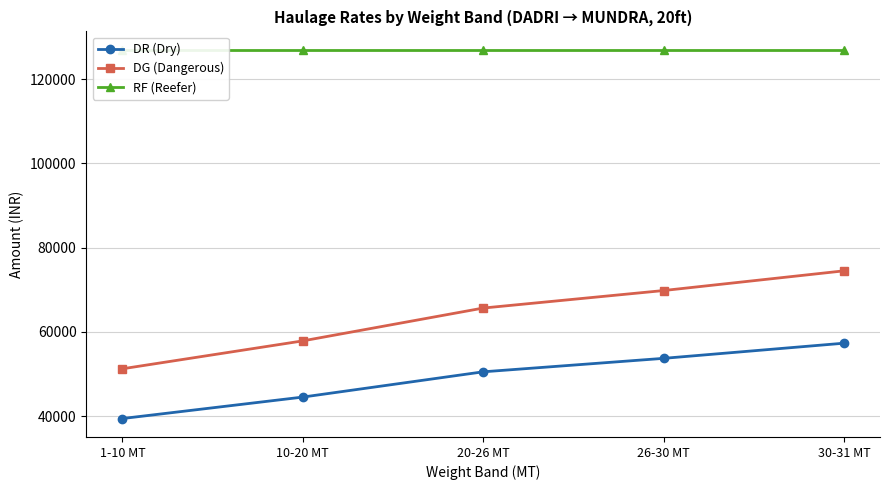

What position from the left is 30-31 MT?

5